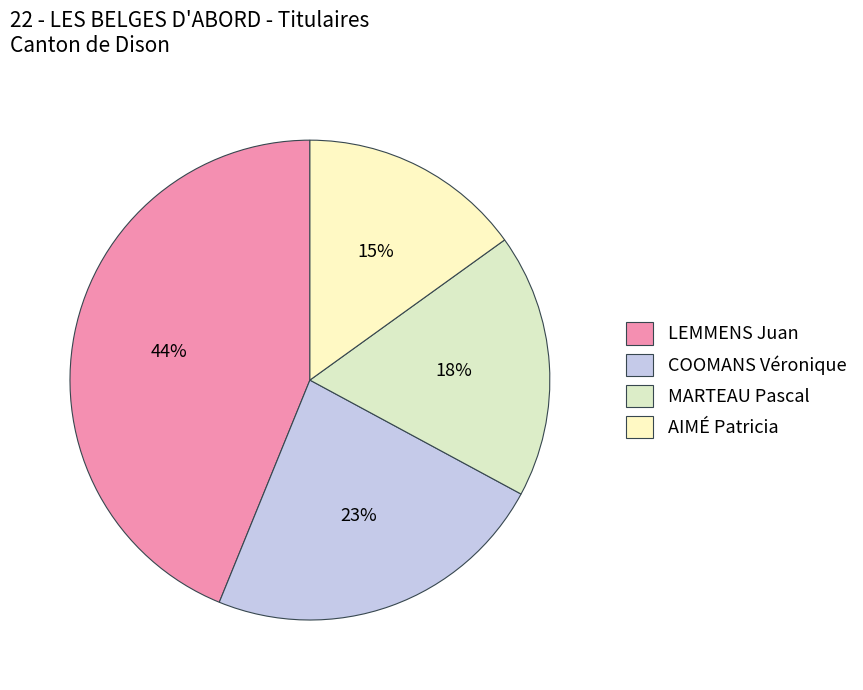

What is the largest slice in the pie chart?

LEMMENS Juan